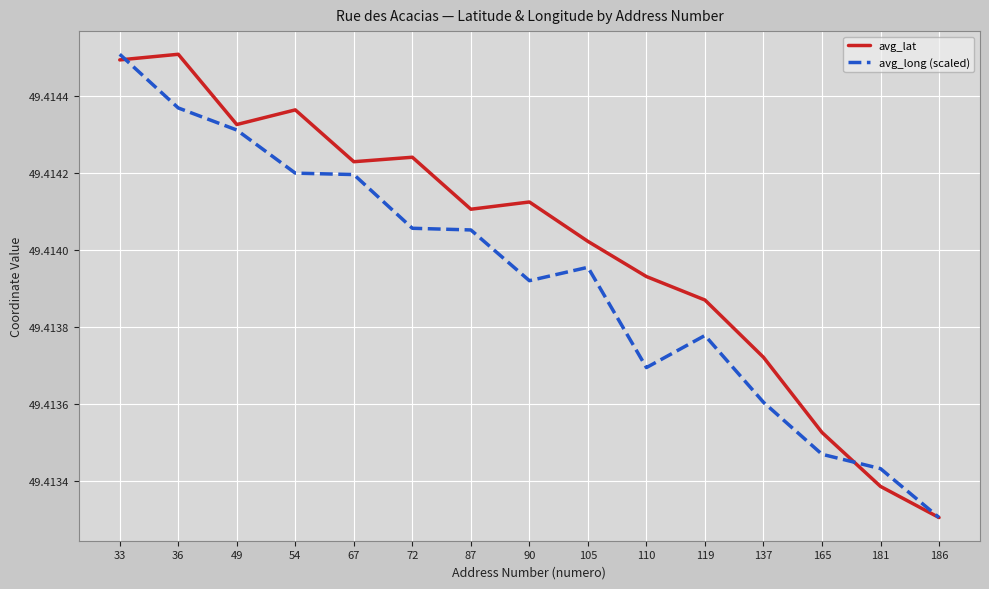

Is the value of avg_long (scaled) at 87 greater than the value of avg_lat at 119?

Yes